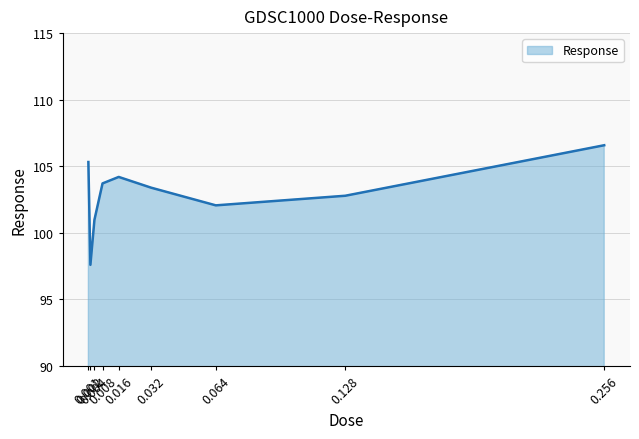

Is it true that the value at 0.032 is 103.4?

True